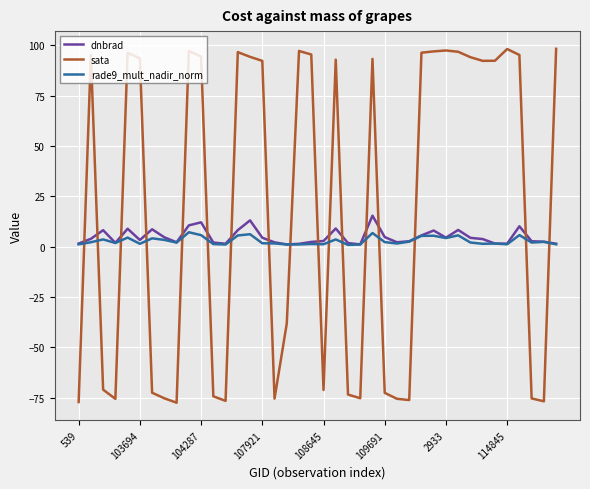

Rank the series by their maximum value, from lowest to highest.

rade9_mult_nadir_norm, dnbrad, sata